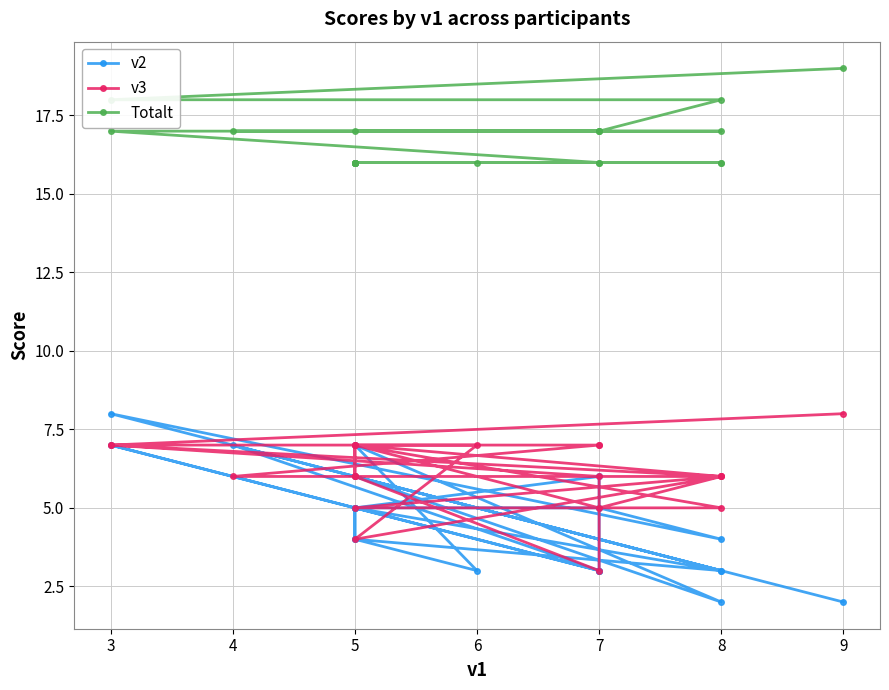

At which category does v2 reach its first local valley?

8